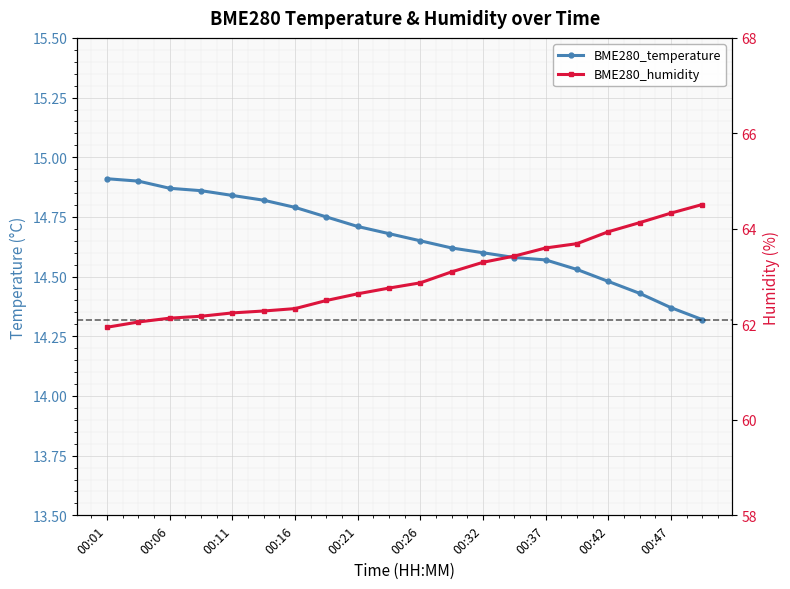

Reading left to right, list all the values displayed in this chart.

BME280_temperature: 14.9	14.9	14.9	14.9	14.8	14.8	14.8	14.8	14.7	14.7	14.7	14.6	14.6	14.6	14.6	14.5	14.5	14.4	14.4	14.3
BME280_humidity: 61.9	62.0	62.1	62.2	62.2	62.3	62.3	62.5	62.6	62.8	62.9	63.1	63.3	63.4	63.6	63.7	63.9	64.1	64.3	64.5